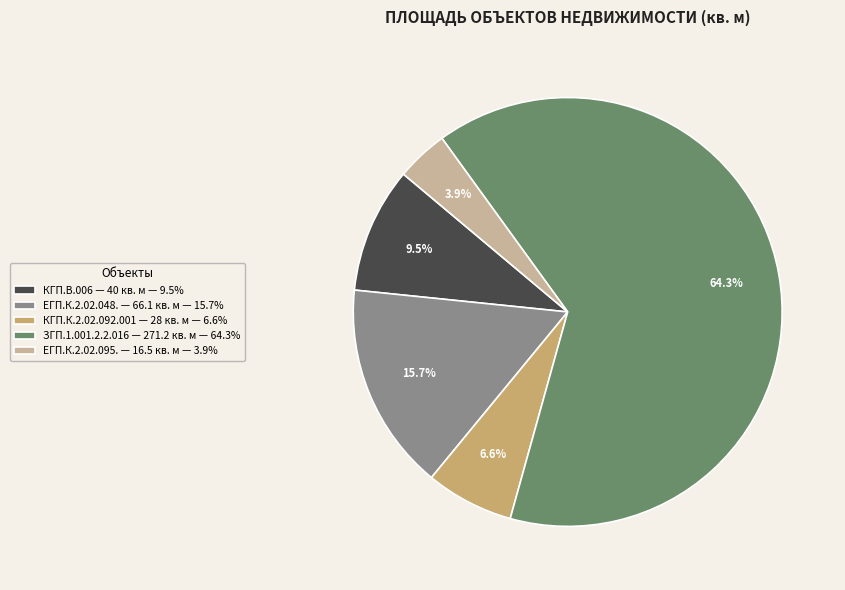

Approximately how many times larger is the value at ЗГП.1.001.2.2.016 — 271.2 кв. м — 64.3% compared to КГП.В.006 — 40 кв. м — 9.5%?

6.8